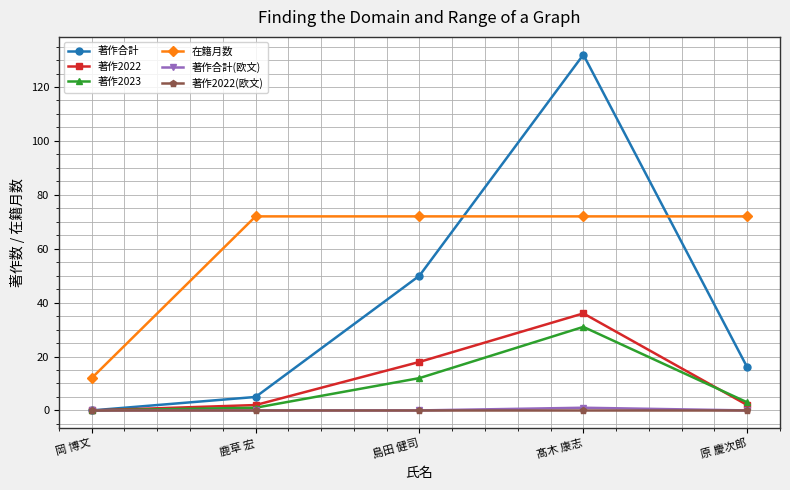

True or false: 著作2022(欧文) has more than 2 interior local peaks.

False